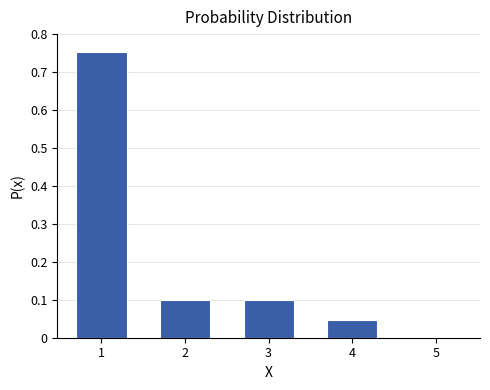

The chart shows a value of 0.0 at 5. True or false?

True